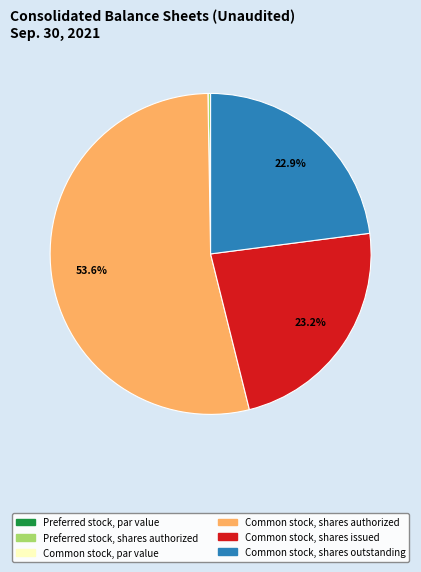

To the nearest percent, what percentage of the pie is Common stock, shares issued?

23%